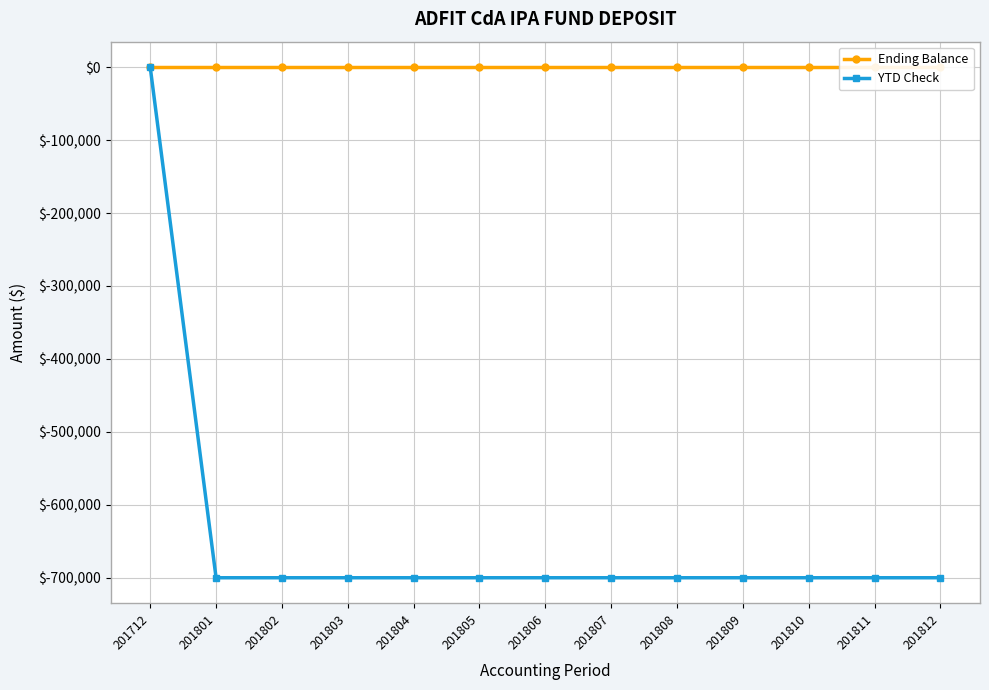

How many lines are shown in the chart?

2